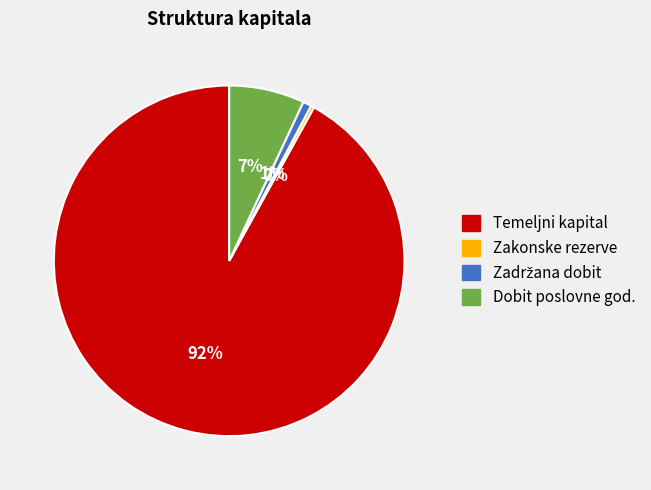

Is there any slice that represents more than half of the pie?

Yes